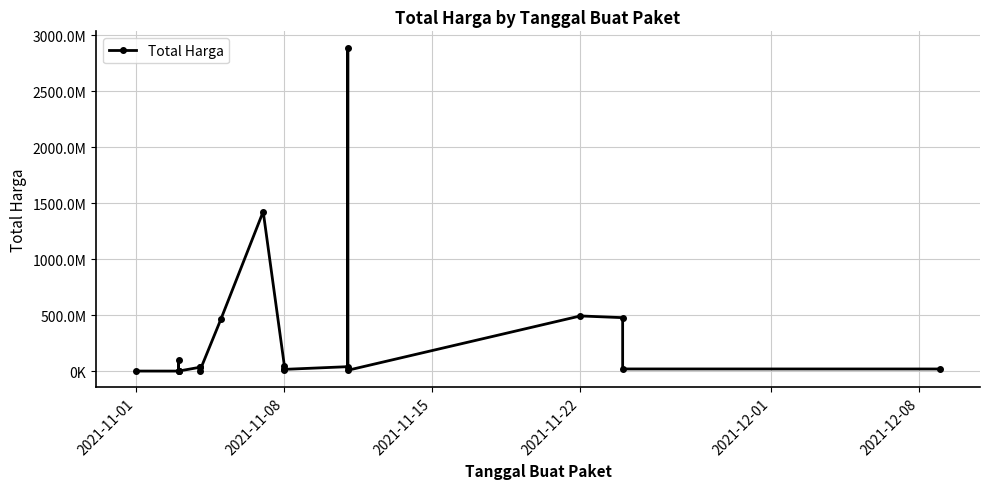

The value at 2021-11-22 is 4648711. True or false?

False